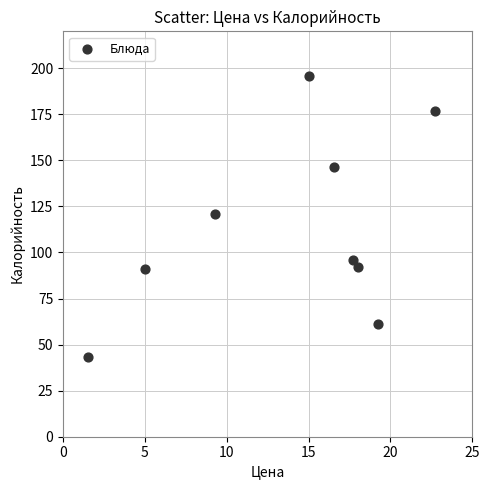

What is the range of Y values (max minus min)?

153.0